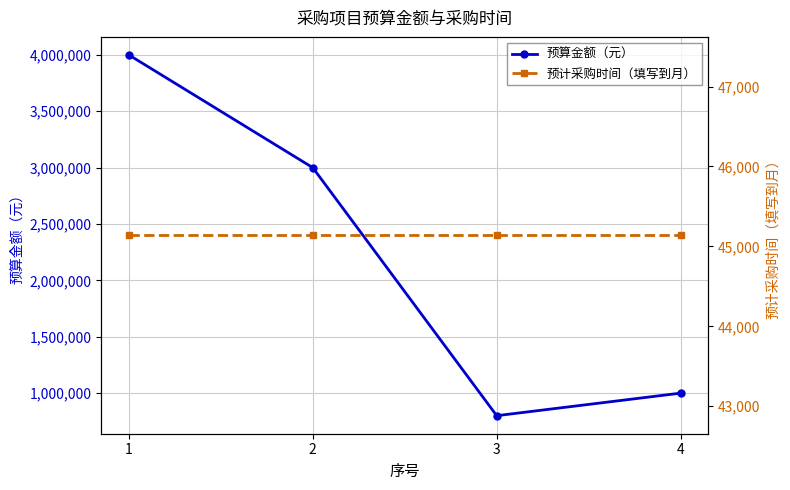

What is the sum of the 预算金额（元） values at 4 and 1?

5000000